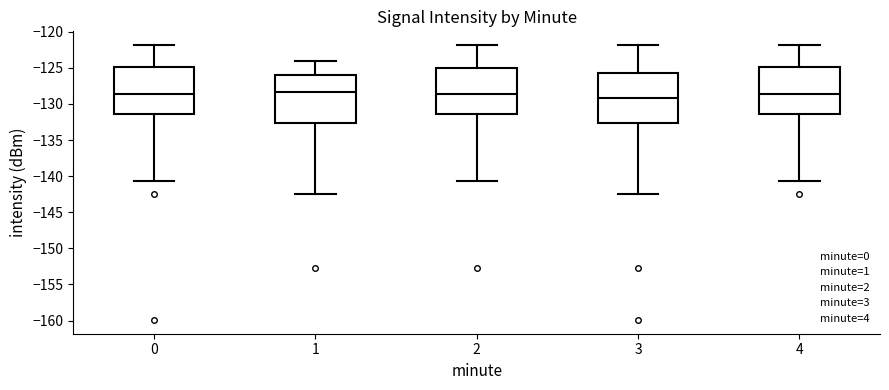

Reading left to right, transcribe this box plot: for each box, give where its median line is, the range the box spans, and where its two whiskers end, as read against the y-axis. The values are not printed on the chart, so give them approximately, as read against the axis.

0: median -128.5, box -131.5 to -125.0, whiskers -140.5 to -122.0
1: median -128.5, box -132.5 to -126.0, whiskers -142.5 to -124.0
2: median -128.5, box -131.5 to -125.0, whiskers -140.5 to -122.0
3: median -129.0, box -132.5 to -126.0, whiskers -142.5 to -122.0
4: median -128.5, box -131.5 to -125.0, whiskers -140.5 to -122.0